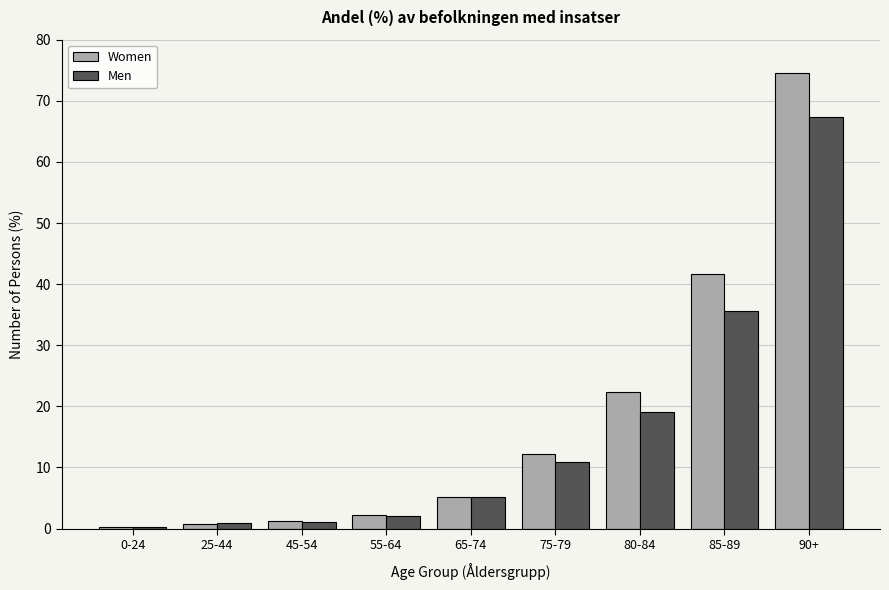

What is the sum of all Men values?

142.2